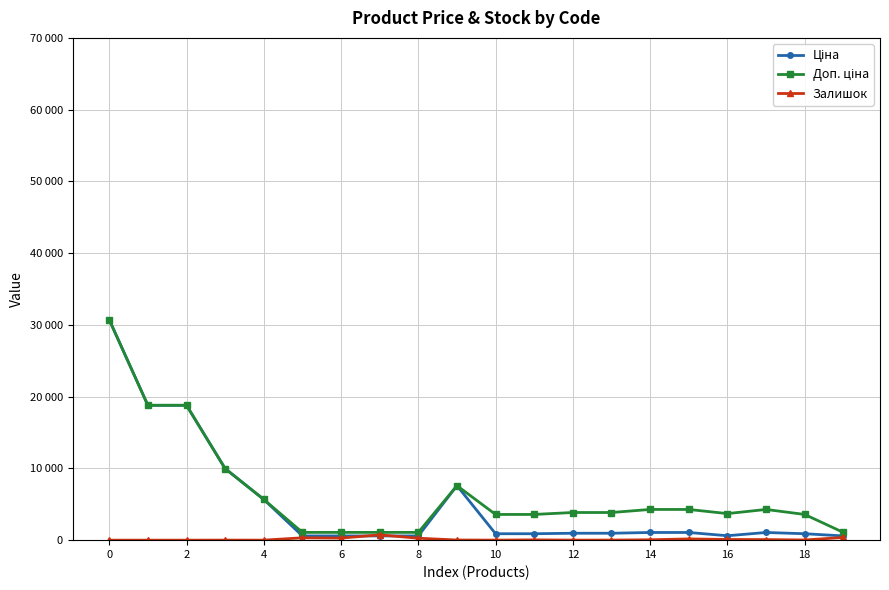

How many interior local valleys does the Доп. ціна series have?

1